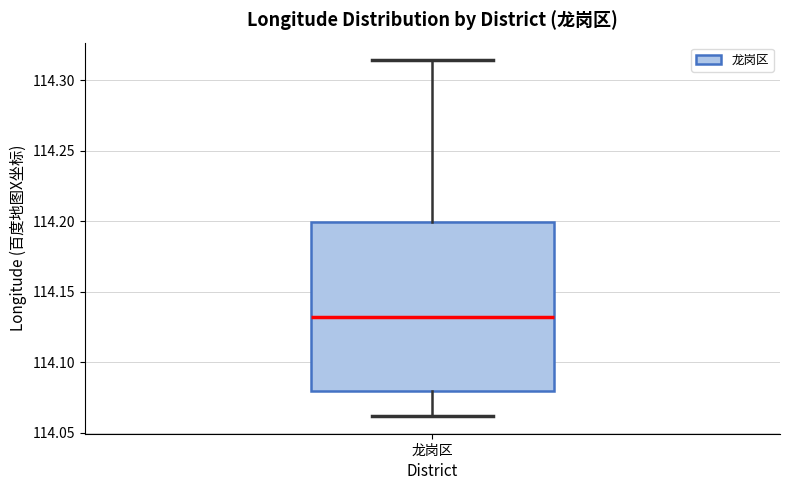

Where is the lower edge of the box for 龙岗区 on the y-axis? The values are not printed on the chart, so give them approximately, as read against the axis.

114.080